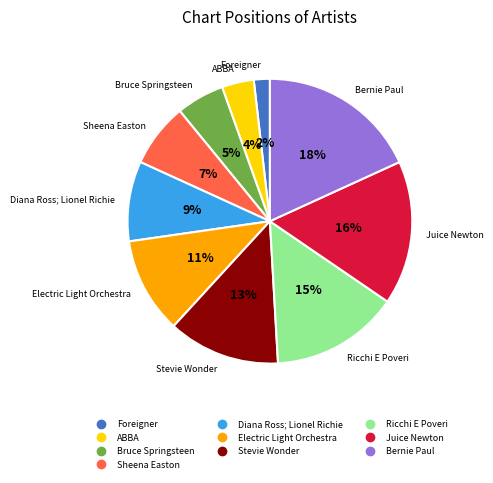

Combined, do Ricchi E Poveri and Bruce Springsteen account for over 50%?

No